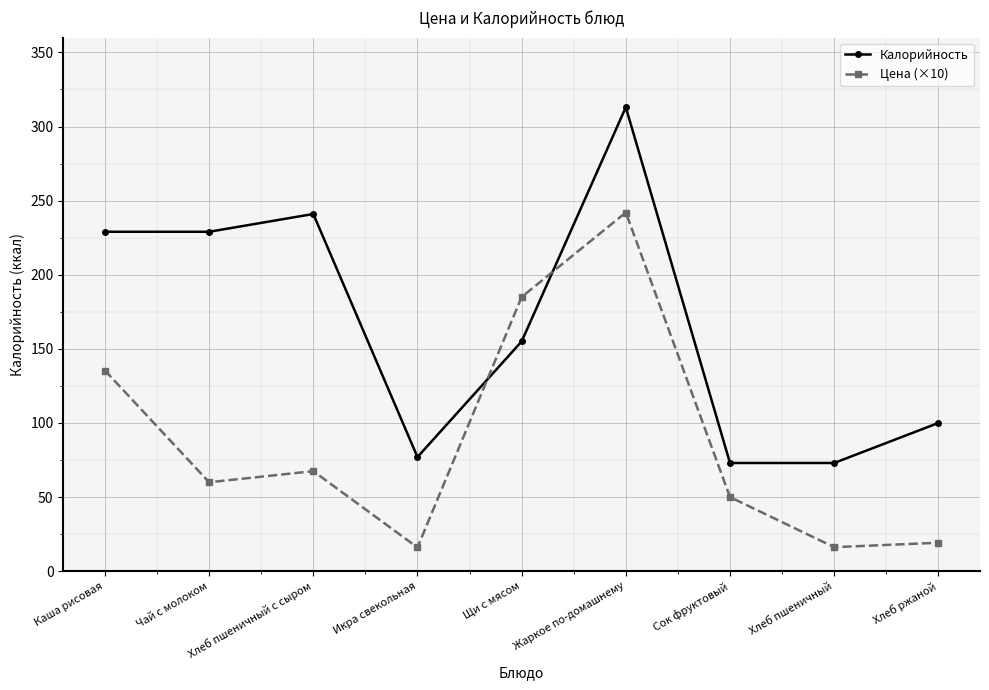

What is the sum of all Калорийность values?

1490.0